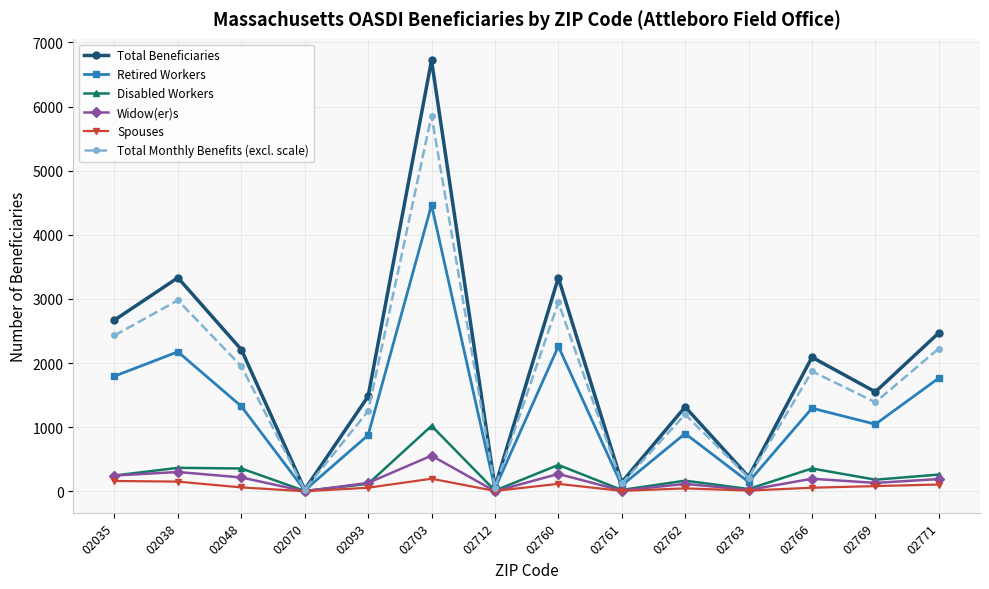

Which series has the widest spread of values?

Total Beneficiaries